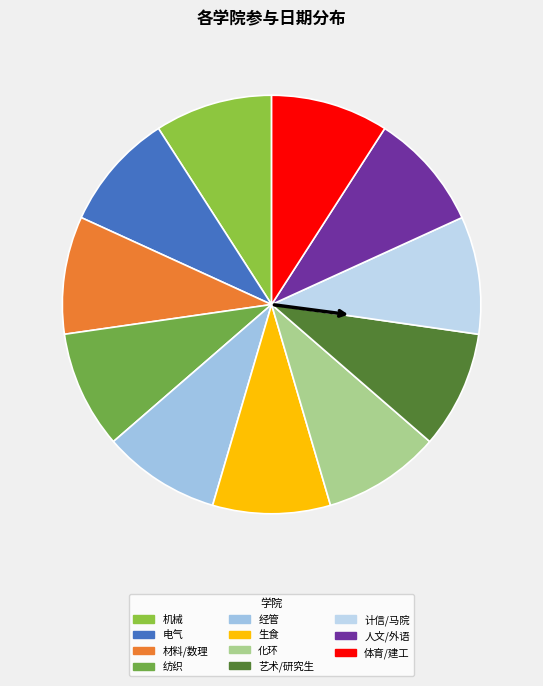

How many segments does this pie chart have?

11